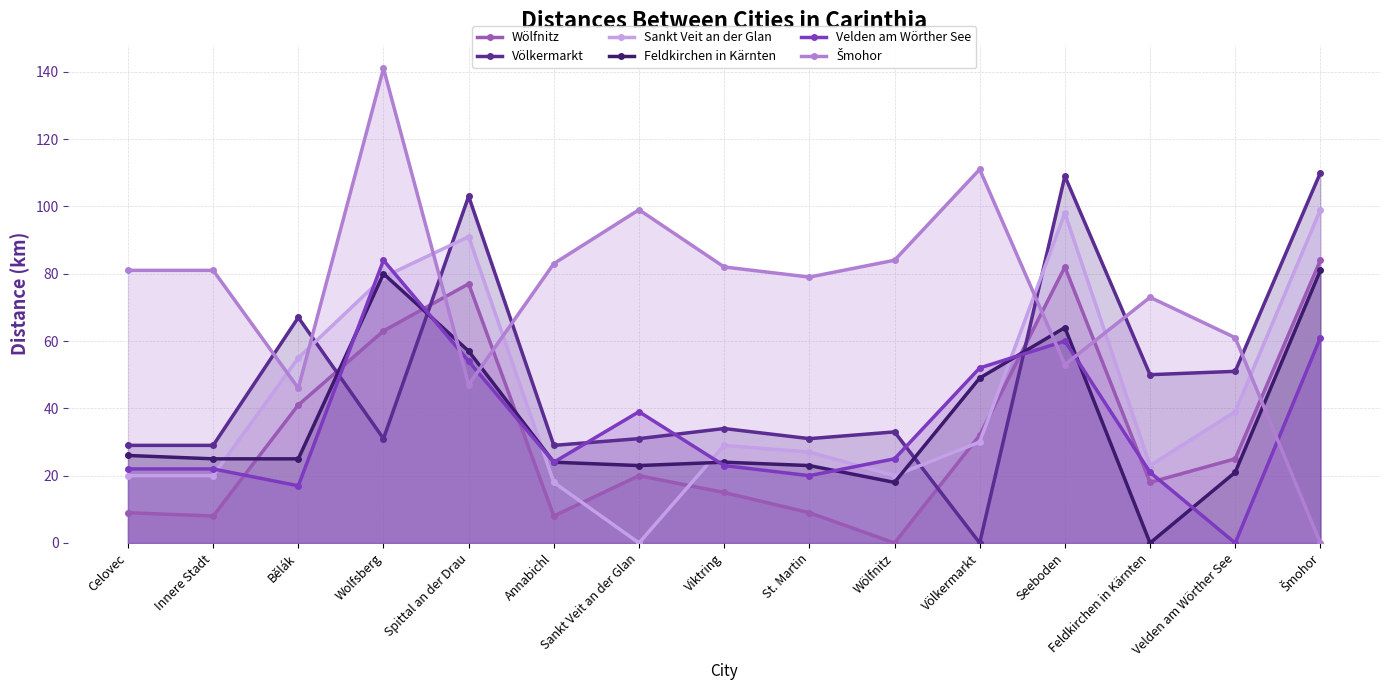

True or false: Völkermarkt and Velden am Wörther See cross at least once.

True